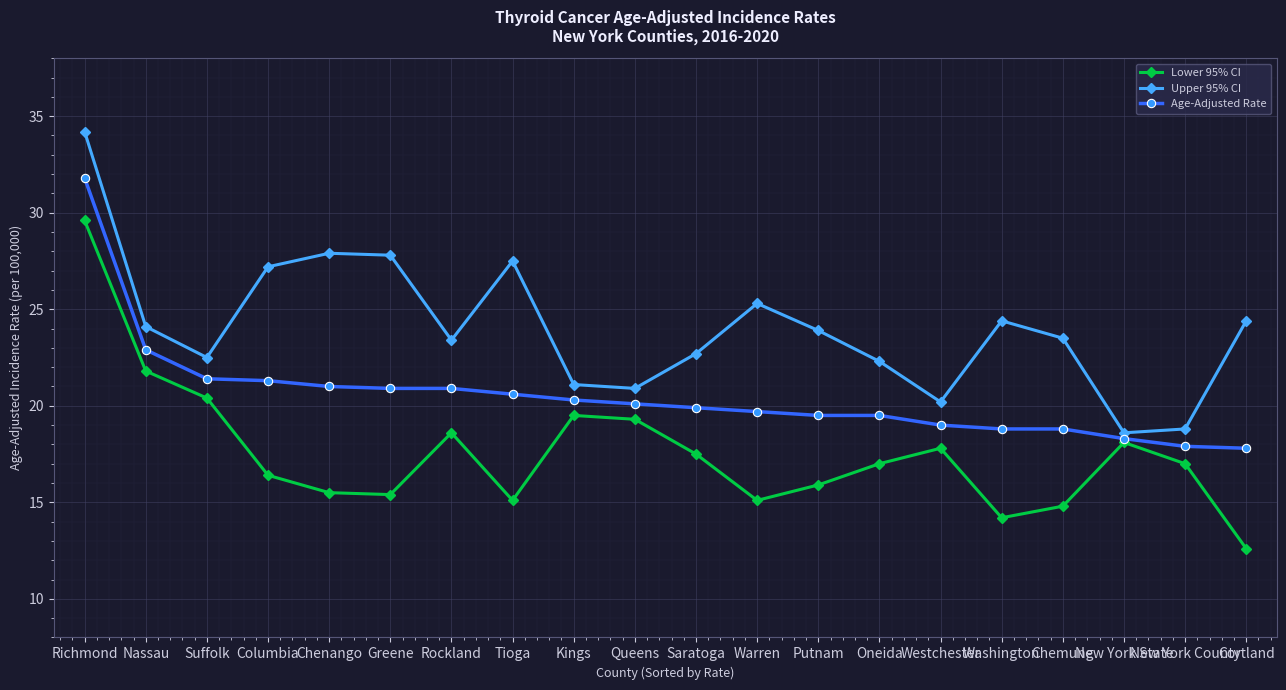

True or false: Lower 95% CI has a value of 28.7 at Kings.

False